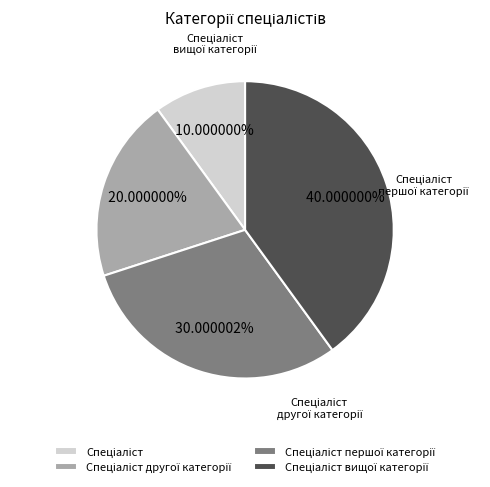

Is there any slice that represents more than half of the pie?

No